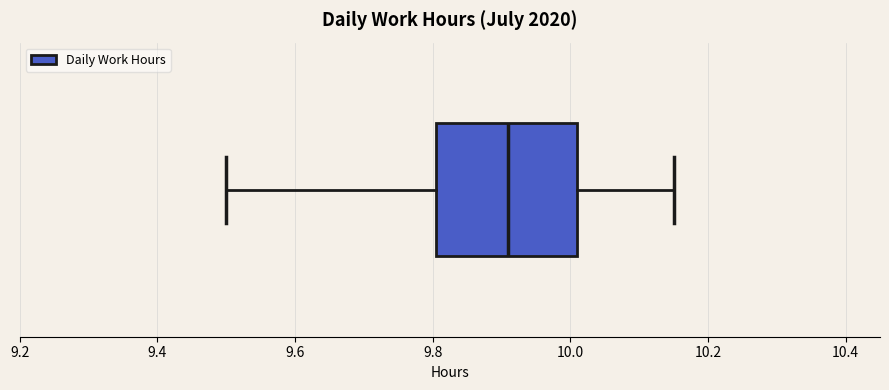

Where is the right edge of the box on the x-axis? The values are not printed on the chart, so give them approximately, as read against the axis.

10.02